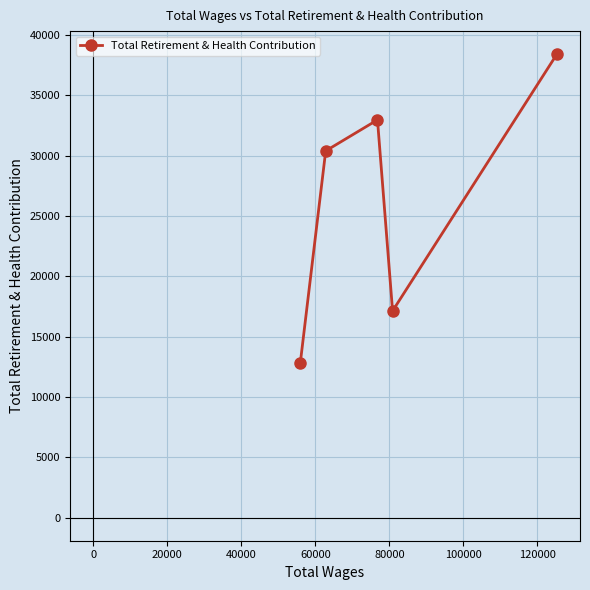

What is the maximum value shown in the chart?

38388